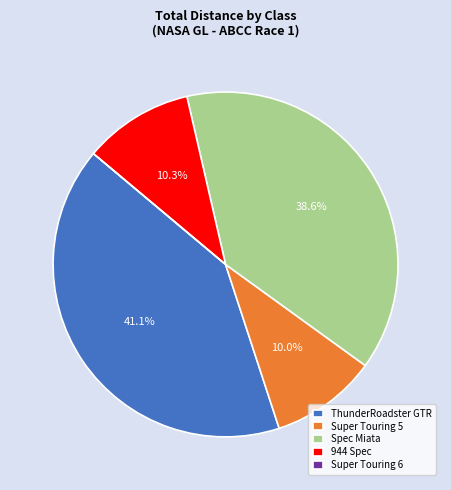

What is the ratio of the value at ThunderRoadster GTR to the value at 944 Spec?

4.0